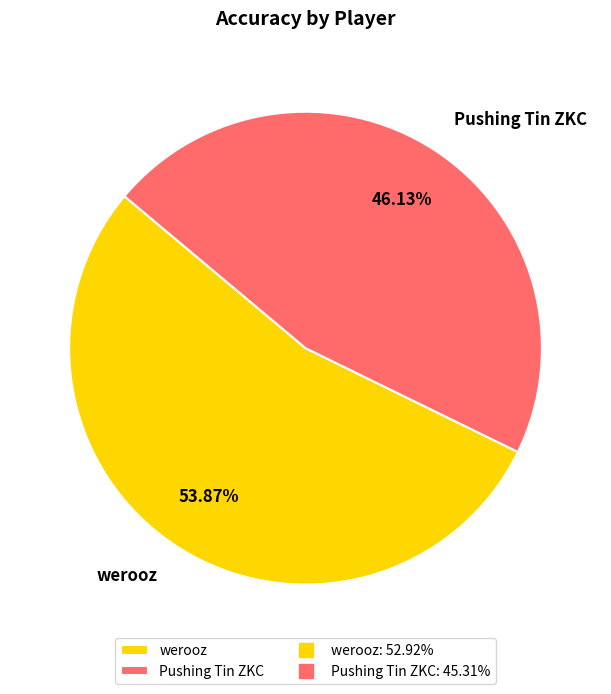

True or false: werooz accounts for 54% of the total.

True